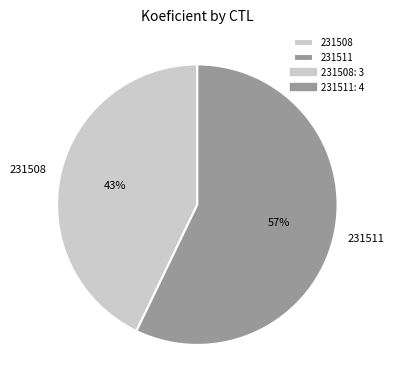

True or false: 231508 accounts for 48% of the total.

False